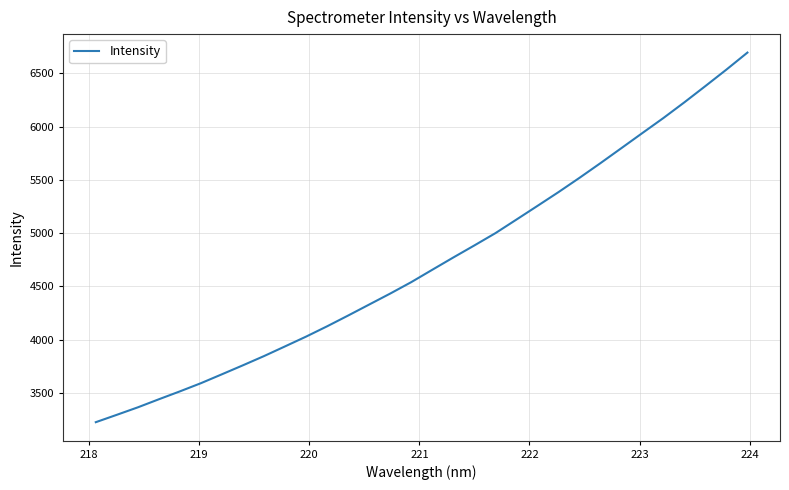

What is the difference between the maximum and minimum values?

3469.5